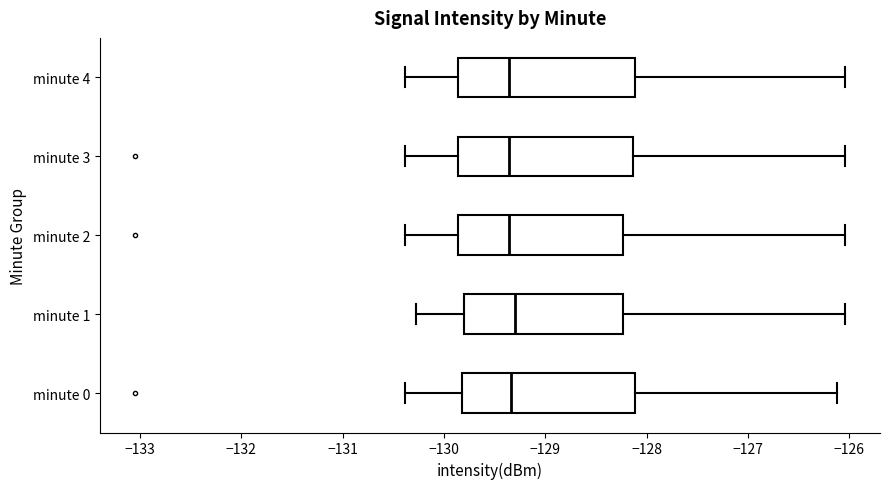

Where does the right whisker of the box for minute 1 end on the x-axis? The values are not printed on the chart, so give them approximately, as read against the axis.

-126.0